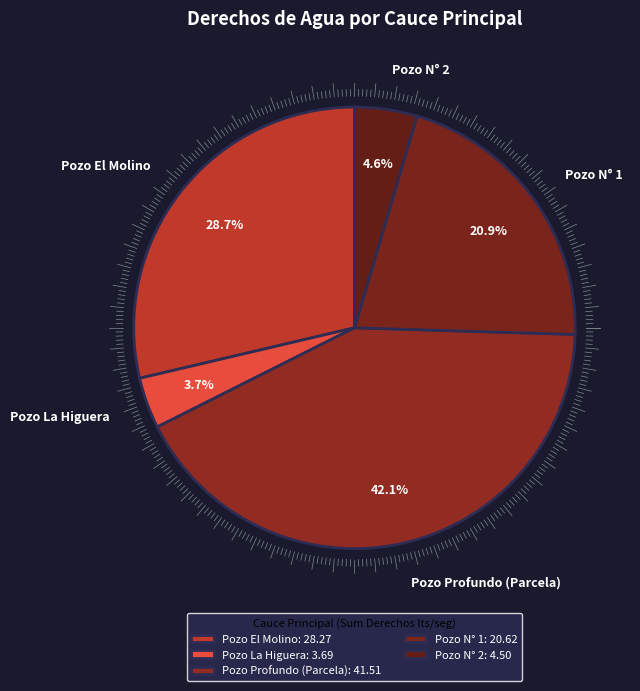

Count the number of slices in the pie.

5